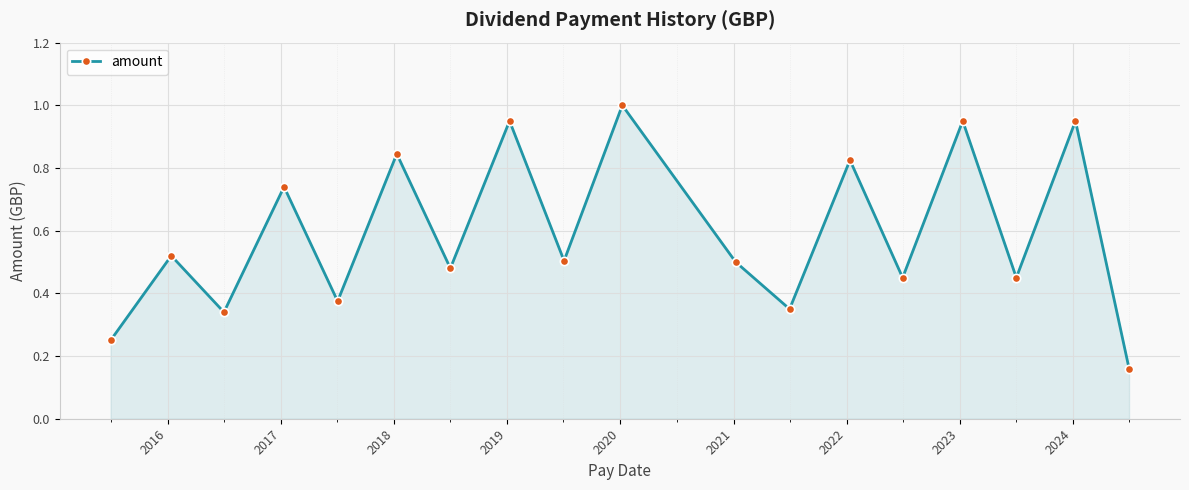

What is the greatest value displayed?

1.0